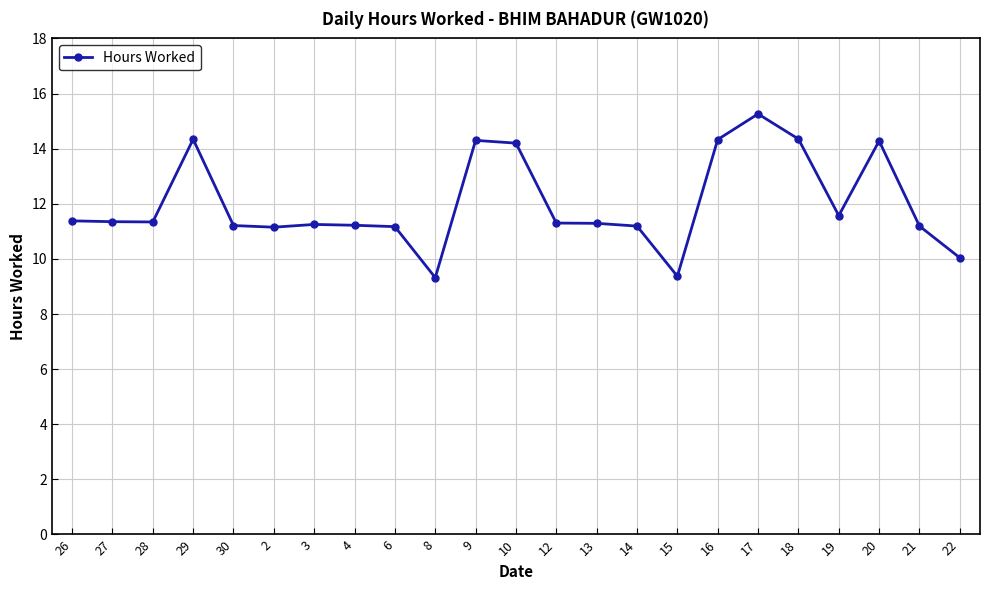

How many lines are shown in the chart?

1